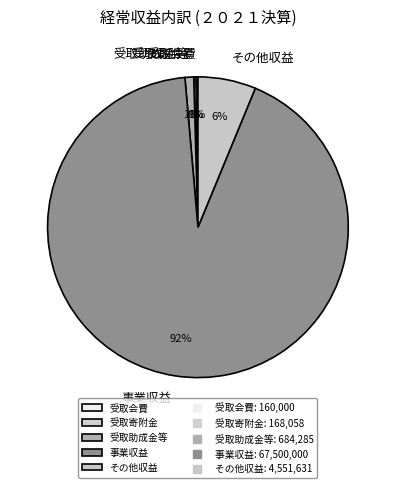

Do その他収益 and 事業収益 together represent more than half of the pie?

Yes